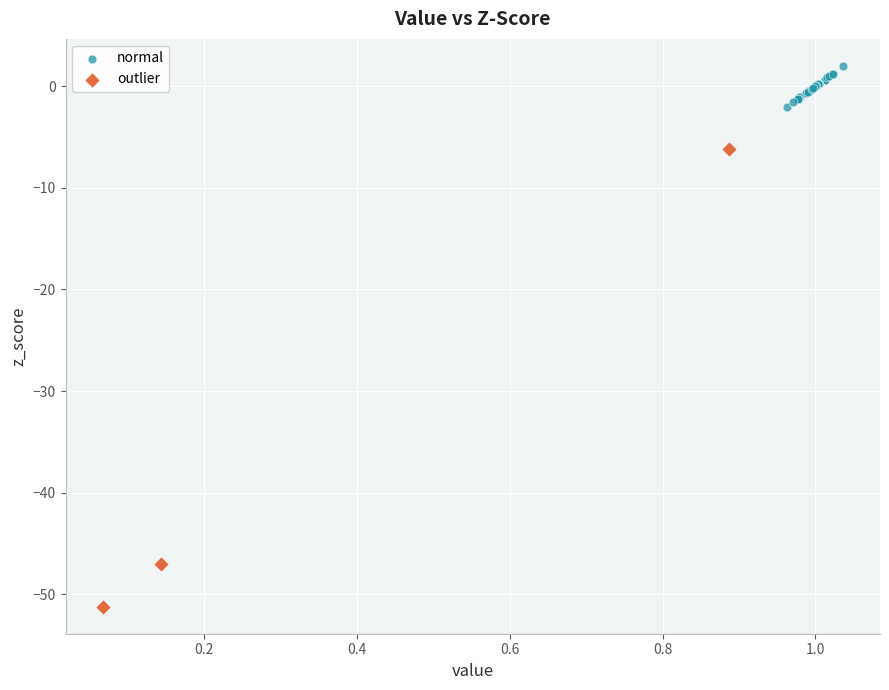

Which series reaches the minimum Y coordinate?

outlier